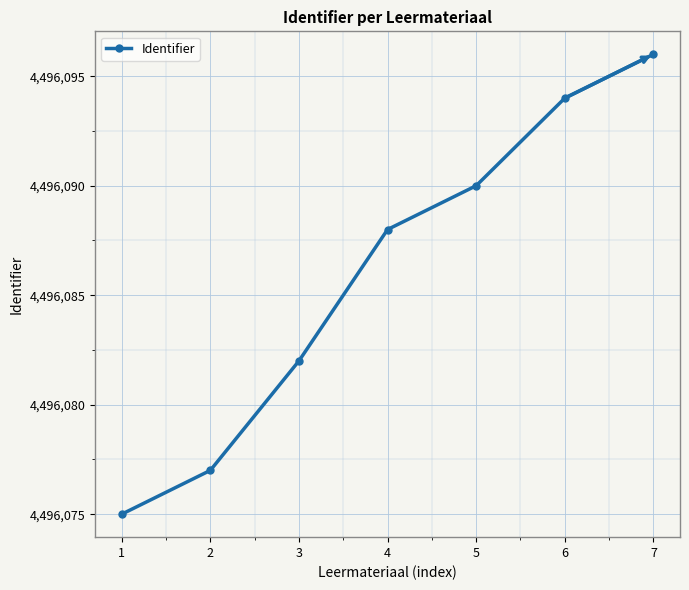

At which category does the chart reach its peak across all series?

7